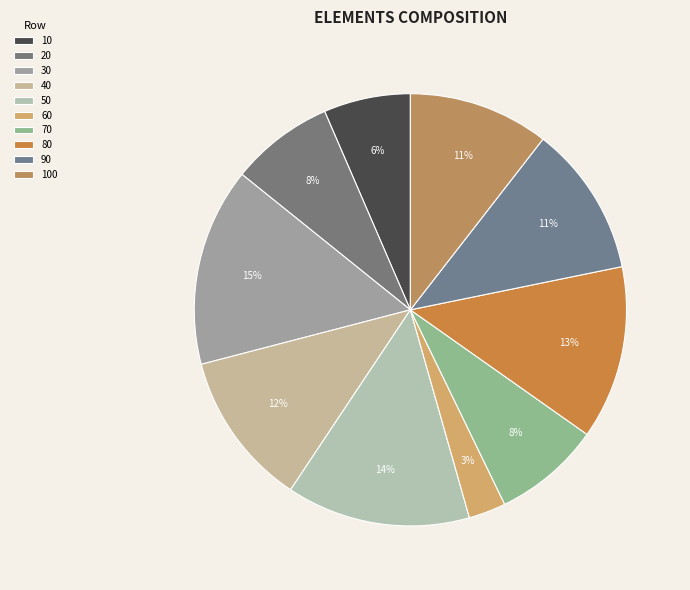

To the nearest percent, what portion does 40 represent?

12%